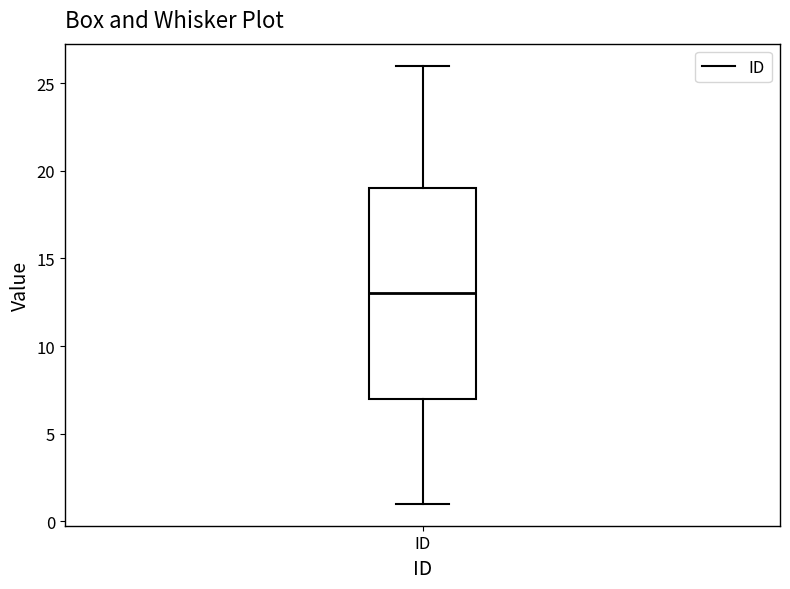

Read this box plot against the y-axis: the position of the median line, the range covered by the box, and the ends of both whiskers. The values are not printed on the chart, so give them approximately, as read against the axis.

median 13, box 7 to 19, whiskers 1 to 26